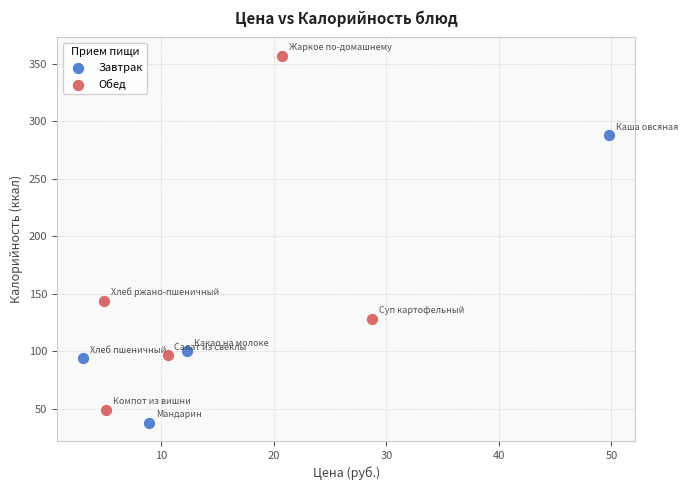

Which series reaches the maximum Y coordinate?

Обед